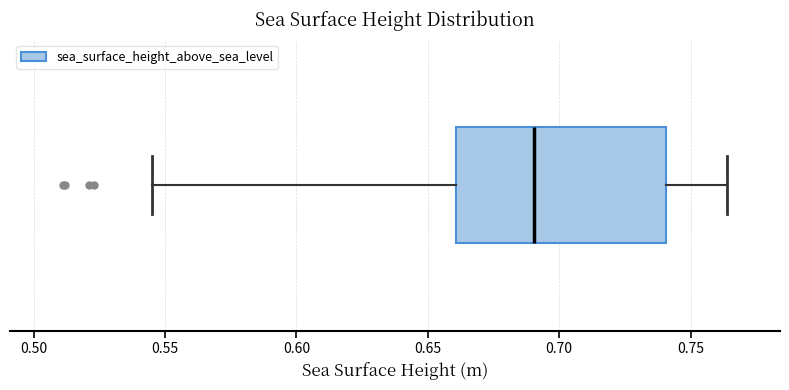

Read this box plot against the x-axis: the position of the median line, the range covered by the box, and the ends of both whiskers. The values are not printed on the chart, so give them approximately, as read against the axis.

median 0.690, box 0.660 to 0.740, whiskers 0.545 to 0.765